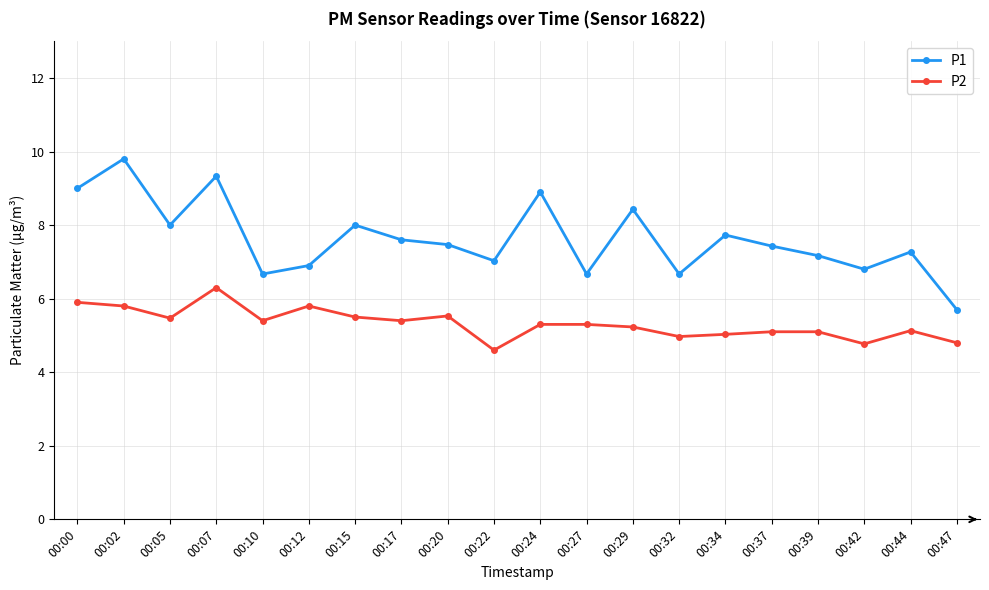

What is the lowest value of the P1 series?

5.7